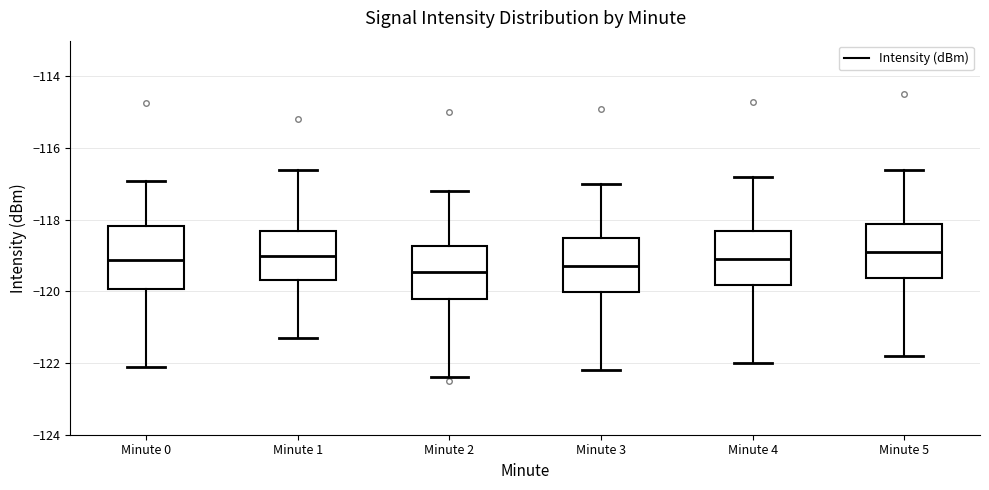

Where is the upper edge of the box for Minute 4 on the y-axis? The values are not printed on the chart, so give them approximately, as read against the axis.

-118.2